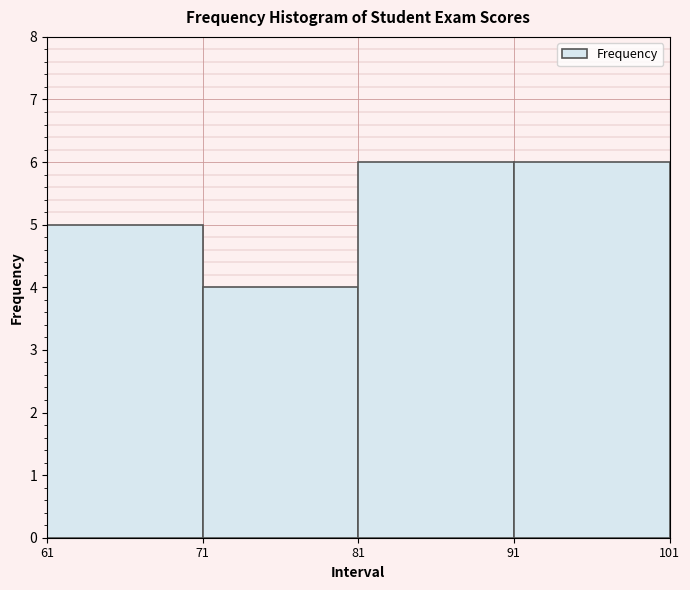

Reading left to right, transcribe this chart: for each bar, give the range it covers on the x-axis and its height. The values are not printed on the chart, so give them approximately, as read against the axis.

61 to 71: 5
71 to 81: 4
81 to 91: 6
91 to 101: 6